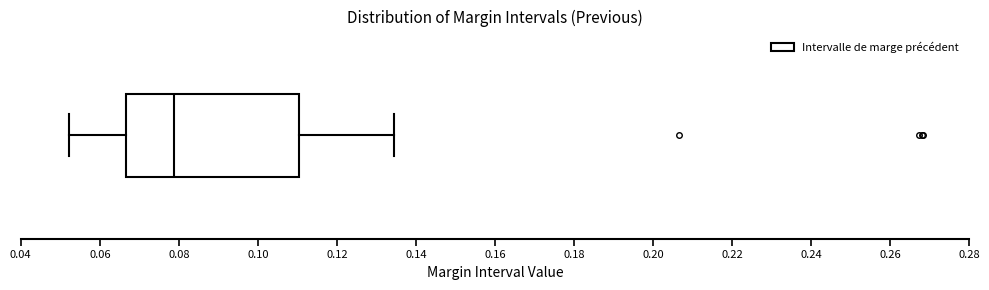

Where does the median line of the box sit on the x-axis? The values are not printed on the chart, so give them approximately, as read against the axis.

0.078